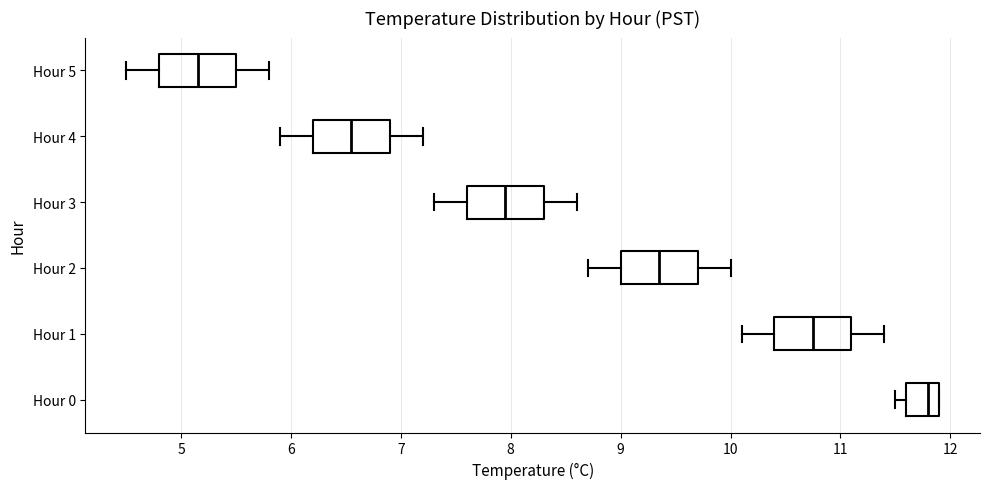

Reading bottom to top, transcribe this box plot: for each box, give where its median line is, the range the box spans, and where its two whiskers end, as read against the x-axis. The values are not printed on the chart, so give them approximately, as read against the axis.

Hour 0: median 11.8, box 11.6 to 11.9, whiskers 11.5 to 11.9
Hour 1: median 10.8, box 10.4 to 11.1, whiskers 10.1 to 11.4
Hour 2: median 9.4, box 9.0 to 9.7, whiskers 8.7 to 10.0
Hour 3: median 8.0, box 7.6 to 8.3, whiskers 7.3 to 8.6
Hour 4: median 6.6, box 6.2 to 6.9, whiskers 5.9 to 7.2
Hour 5: median 5.2, box 4.8 to 5.5, whiskers 4.5 to 5.8